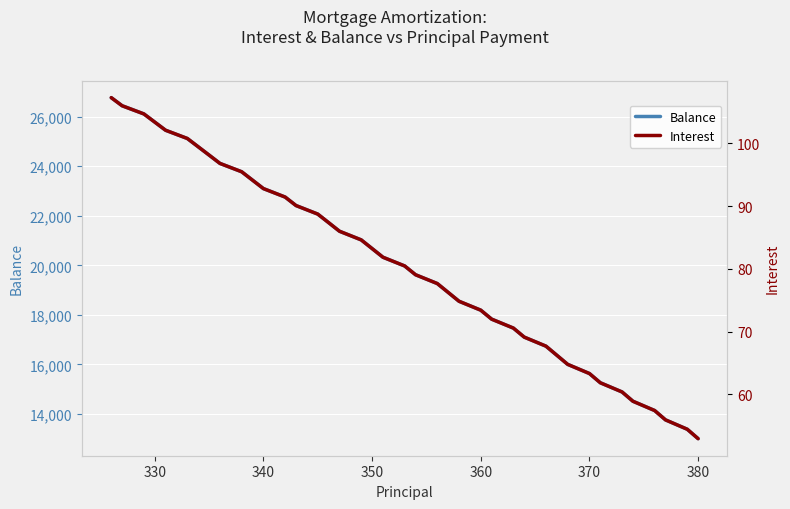

What is the greatest value displayed?

26771.0